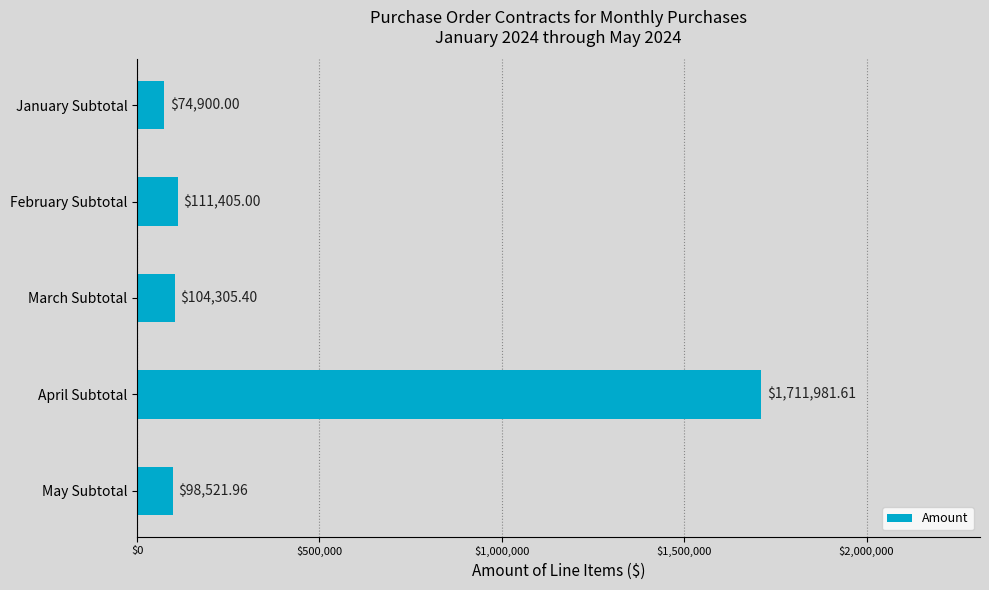

At which label is the value closest to 893440?

February Subtotal